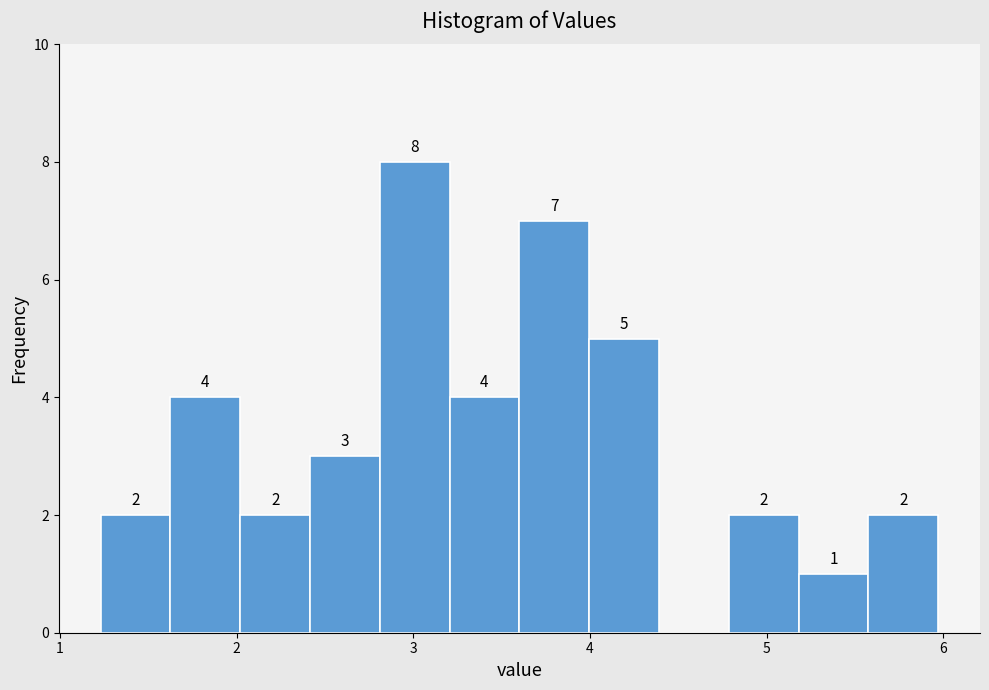

Read against the x-axis, roughly where is the centre of the tallest bar?

3.0